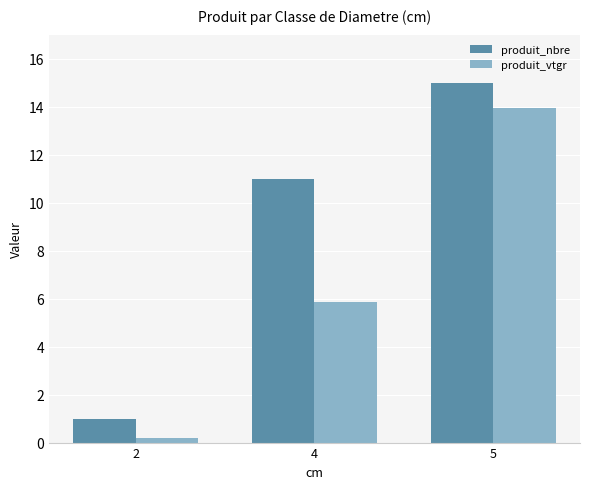

What value does the produit_vtgr series have at 4?

5.9